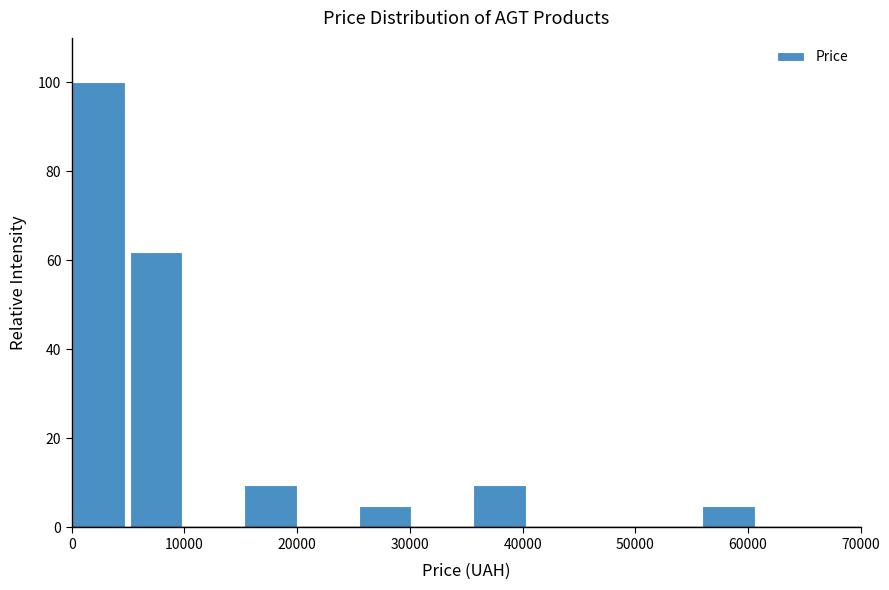

Which range on the x-axis has the tallest bar?

0 to 5000